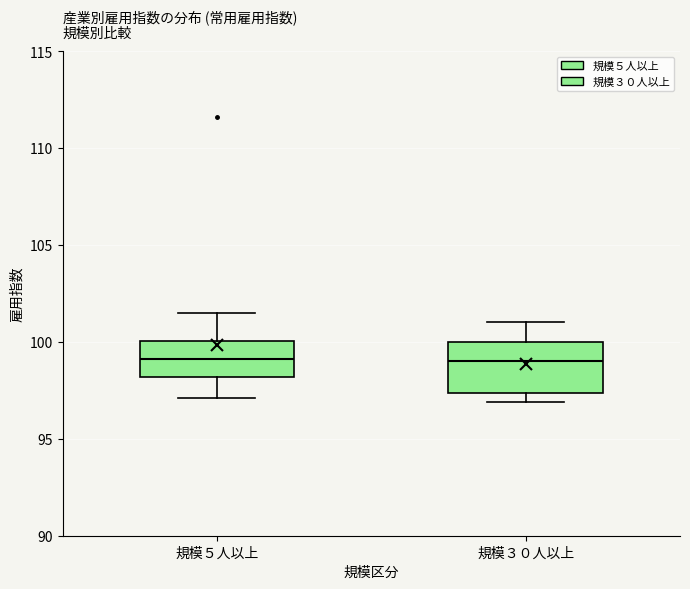

Where does the median line of the box for 規模５人以上 sit on the y-axis? The values are not printed on the chart, so give them approximately, as read against the axis.

99.0